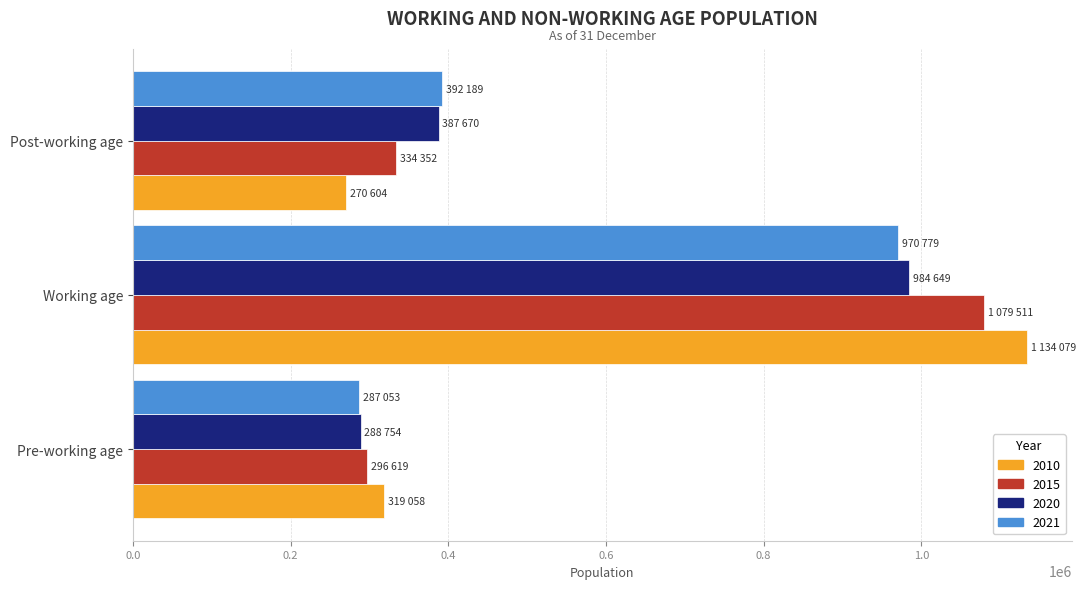

What is the approximate value of 2020 at Post-working age, to the nearest 50?

387650